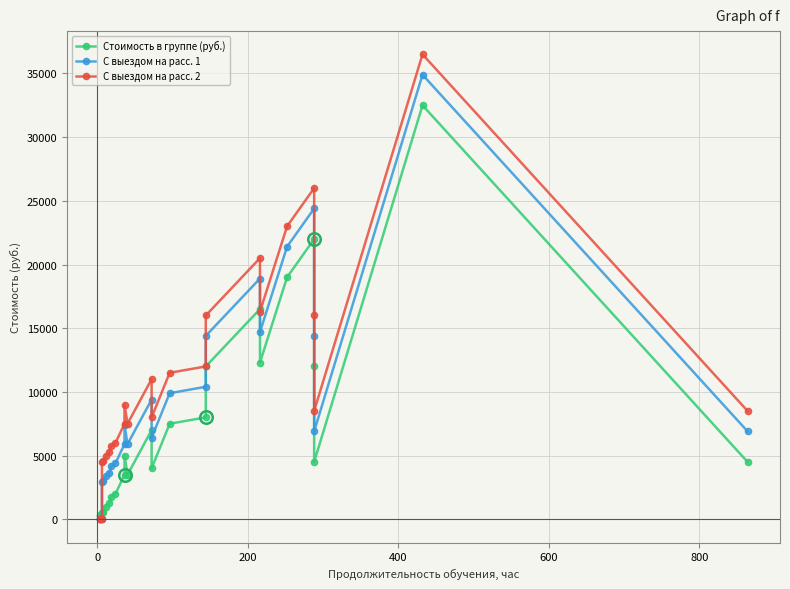

What is the average value of the Стоимость в группе (руб.) series?

7278